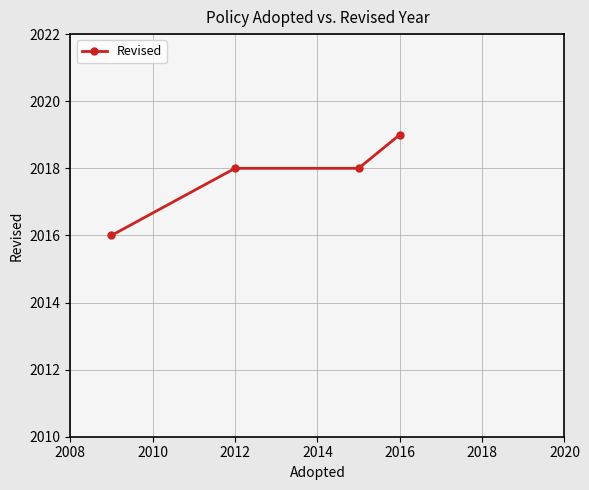

What is the greatest value displayed?

2019